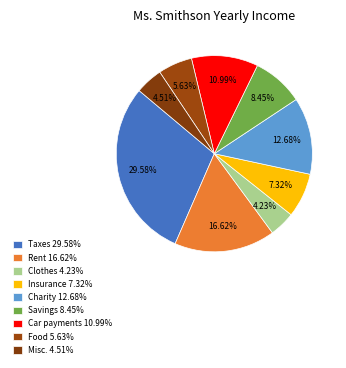

Count the number of slices in the pie.

9